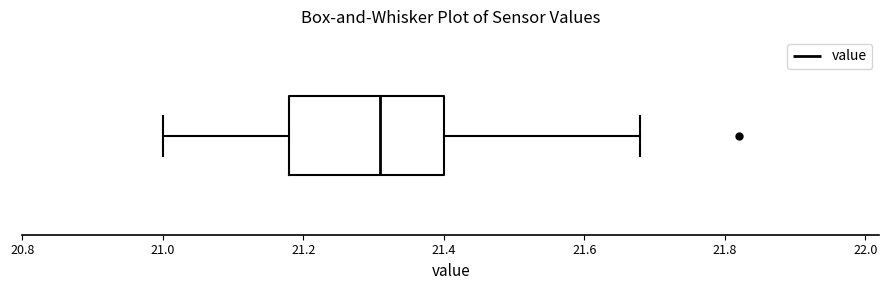

Read this box plot against the x-axis: the position of the median line, the range covered by the box, and the ends of both whiskers. The values are not printed on the chart, so give them approximately, as read against the axis.

median 21.32, box 21.18 to 21.40, whiskers 21.00 to 21.68